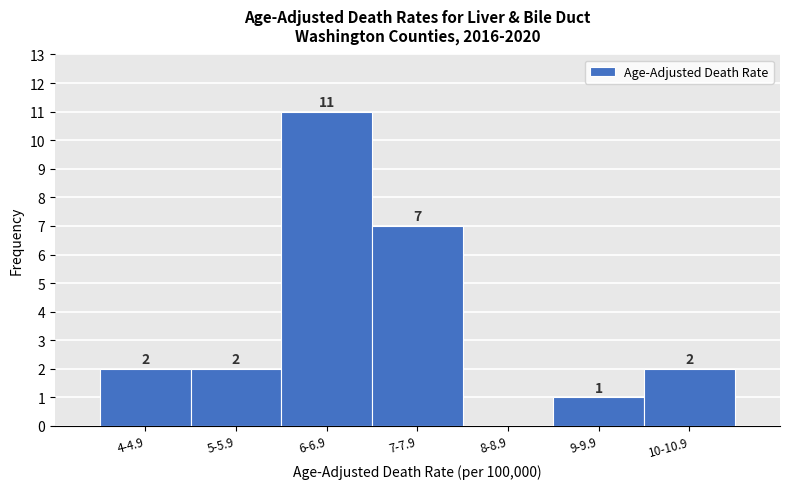

Reading right to left, list all the values displayed in this chart.

10-10.9=2	9-9.9=1	8-8.9=0	7-7.9=7	6-6.9=11	5-5.9=2	4-4.9=2